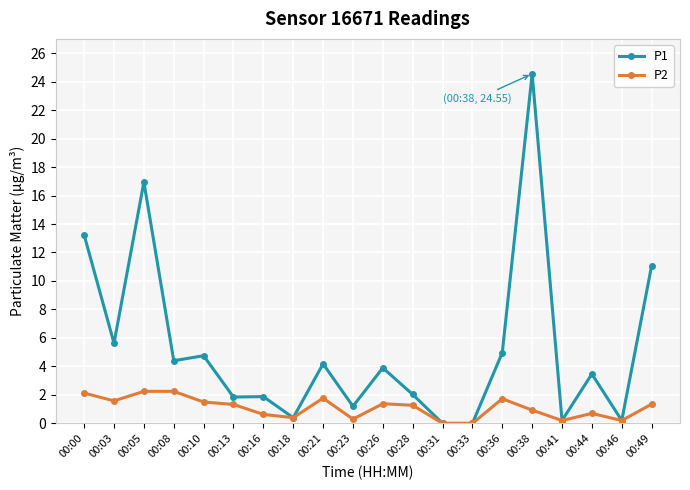

Which series has the largest total across all categories?

P1